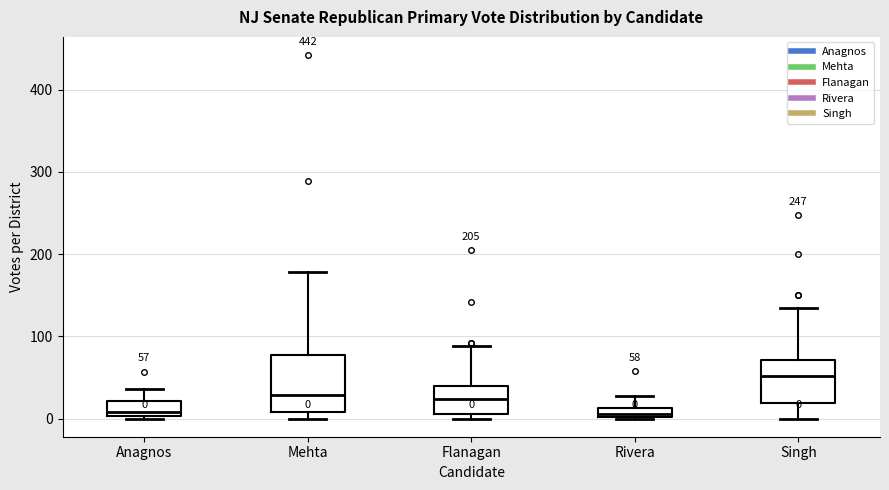

Which box's median line is the highest?

Singh